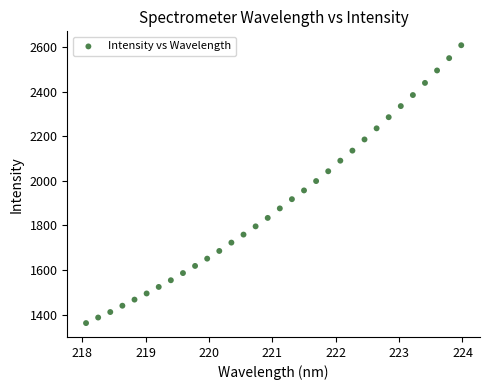

What is the range of Y values (max minus min)?

1246.0